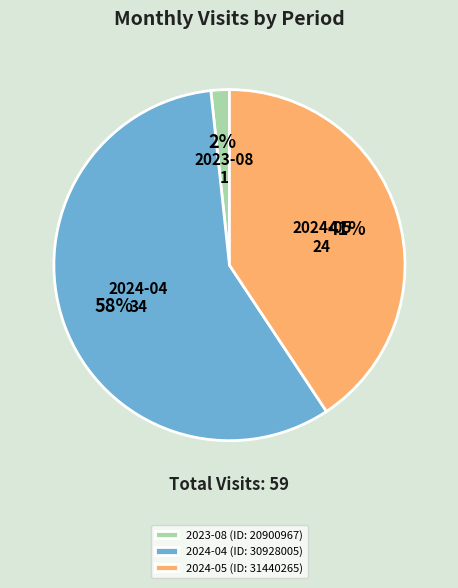

Do 2024-05 (ID: 31440265) and 2024-04 (ID: 30928005) together represent more than half of the pie?

Yes